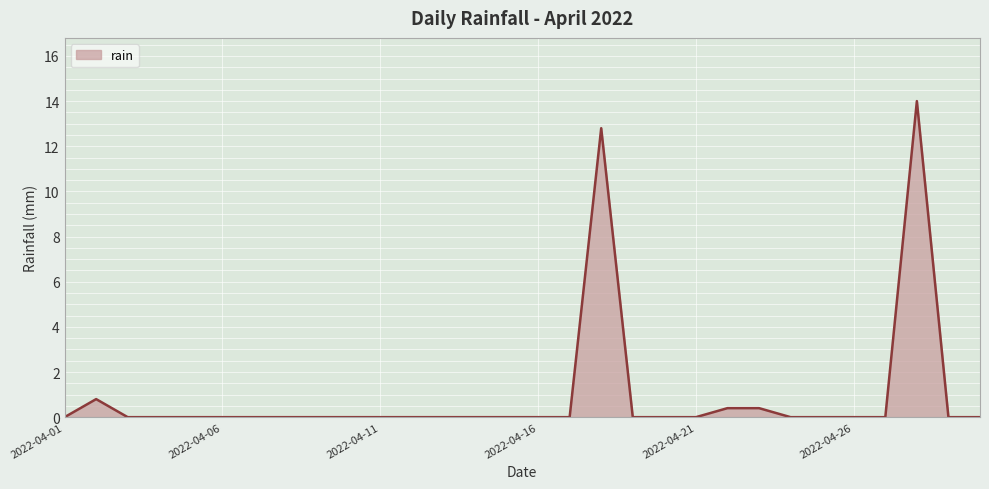

What is the maximum value shown in the chart?

14.0